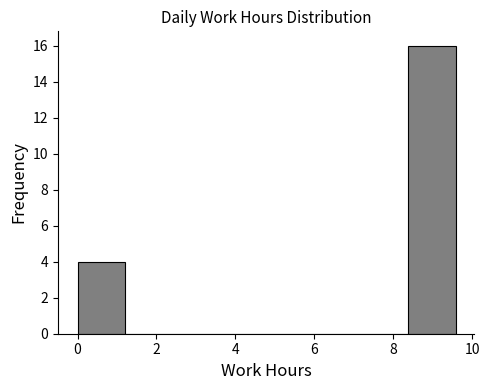

Reading left to right, list every bar in this chart as the range it spans on the x-axis followed by its height. Neither the bar edges nor the heights are printed on the chart, so give them approximately, as read against the axes.

0.0 to 1.2: 4
1.2 to 2.4: 0
2.4 to 3.6: 0
3.6 to 4.8: 0
4.8 to 6.0: 0
6.0 to 7.2: 0
7.2 to 8.4: 0
8.4 to 9.6: 16